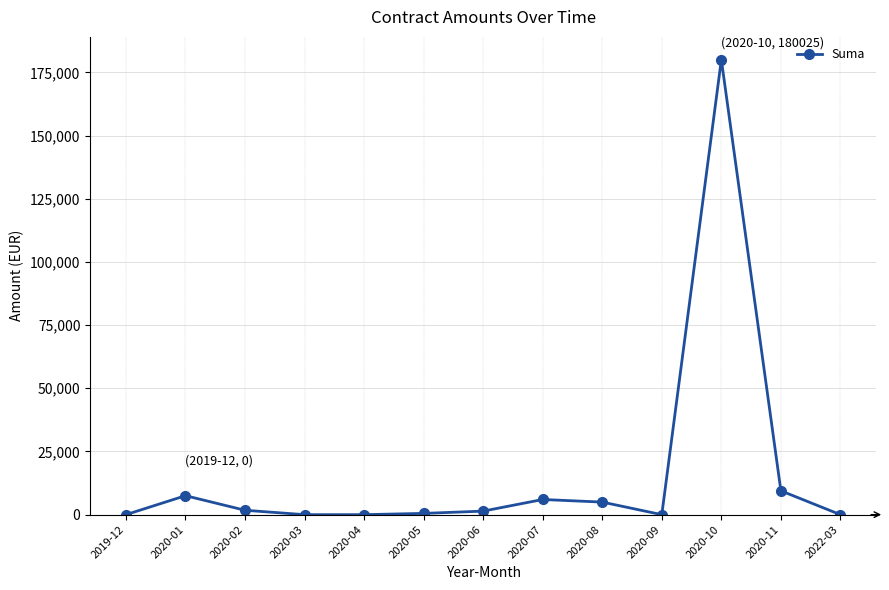

What is the label of the 6th point from the right?

2020-07